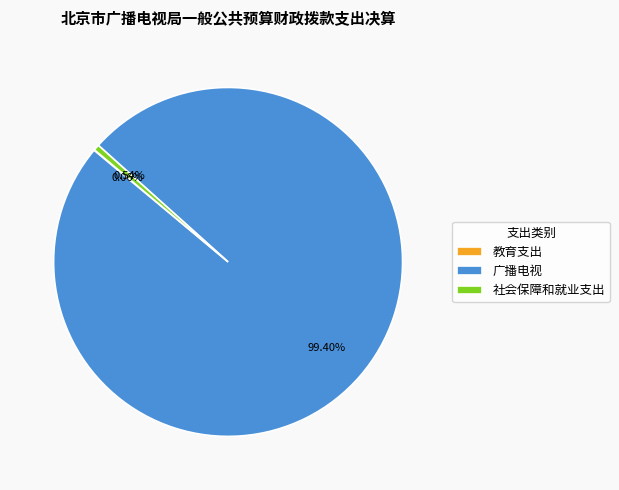

Is it true that 社会保障和就业支出 is 7% of the pie?

False